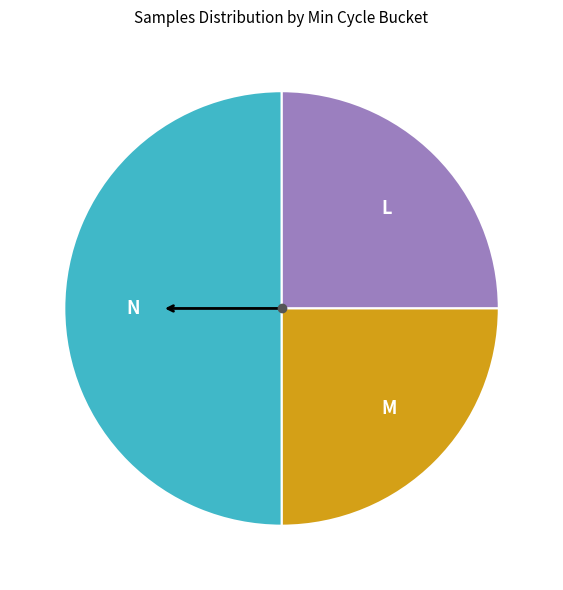

True or false: M accounts for 30% of the total.

False